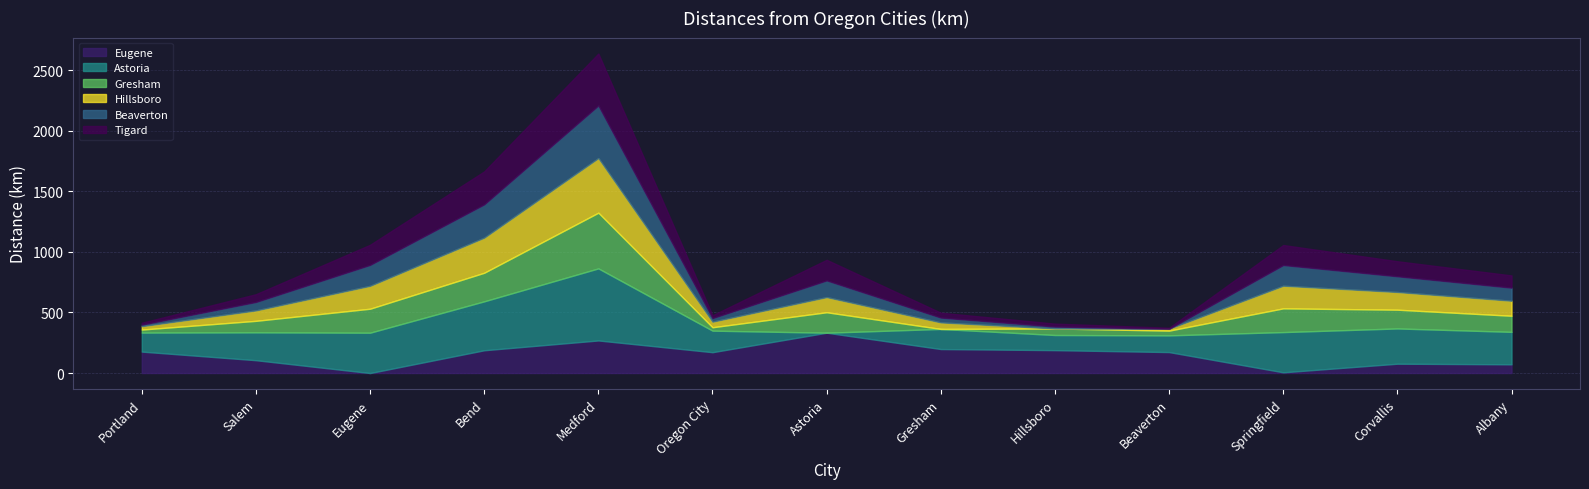

What are all the series names shown in the legend?

Eugene, Astoria, Gresham, Hillsboro, Beaverton, Tigard